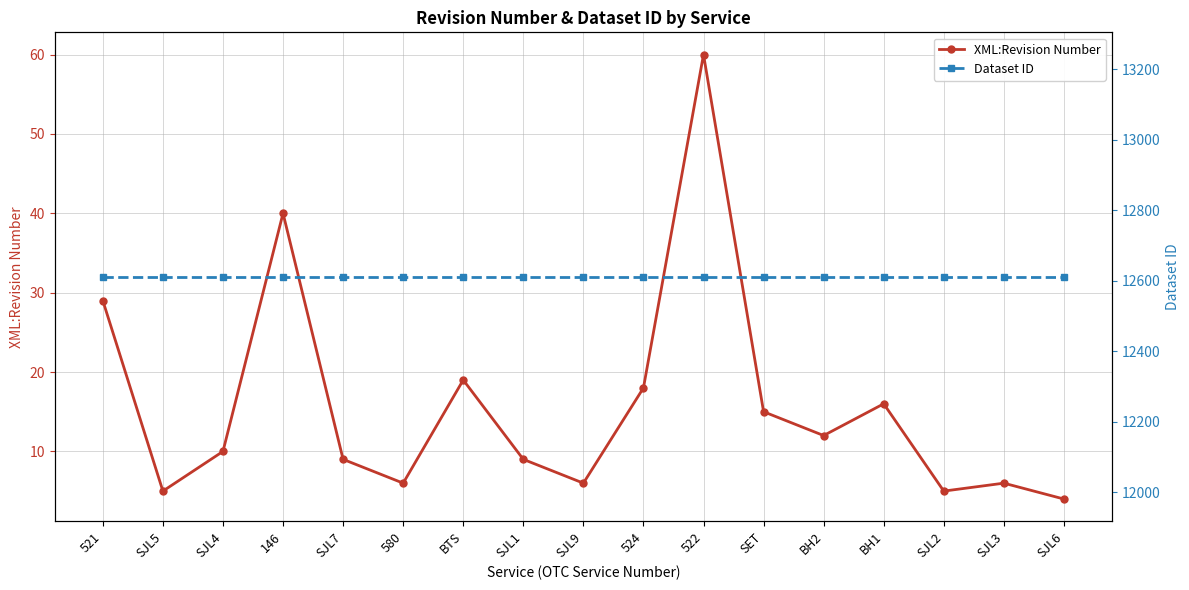

True or false: Dataset ID and XML:Revision Number cross at least once.

False